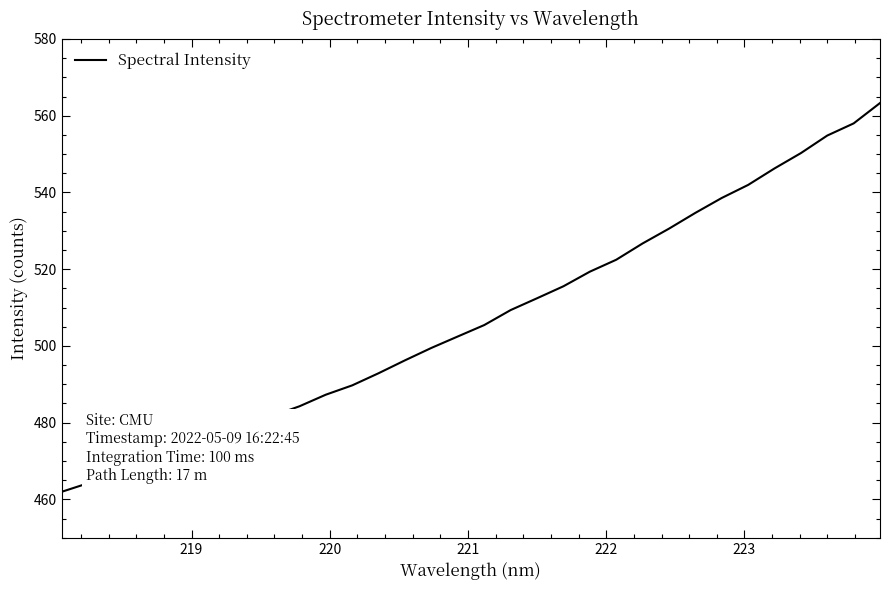

What is the smallest value displayed?

462.0